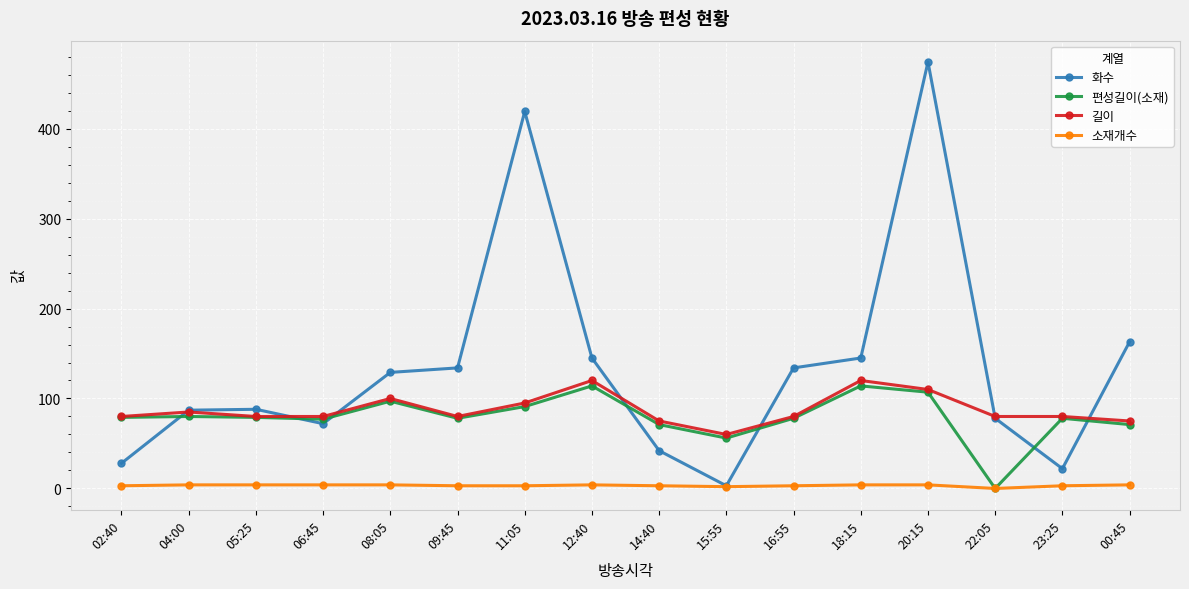

At how many categories does at least one series exceed 259?

2